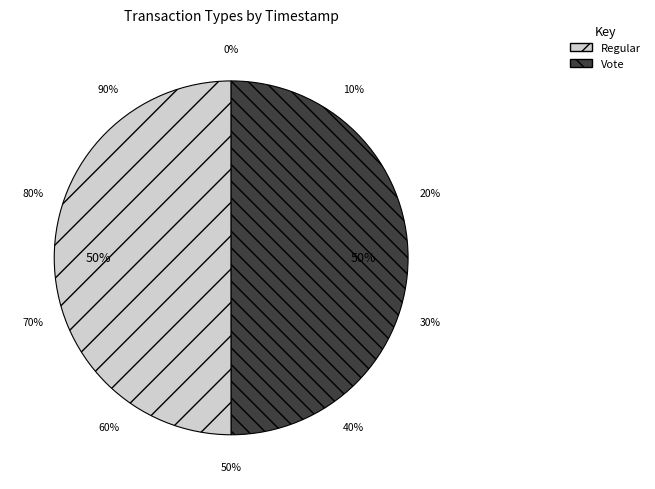

True or false: Vote accounts for 63% of the total.

False